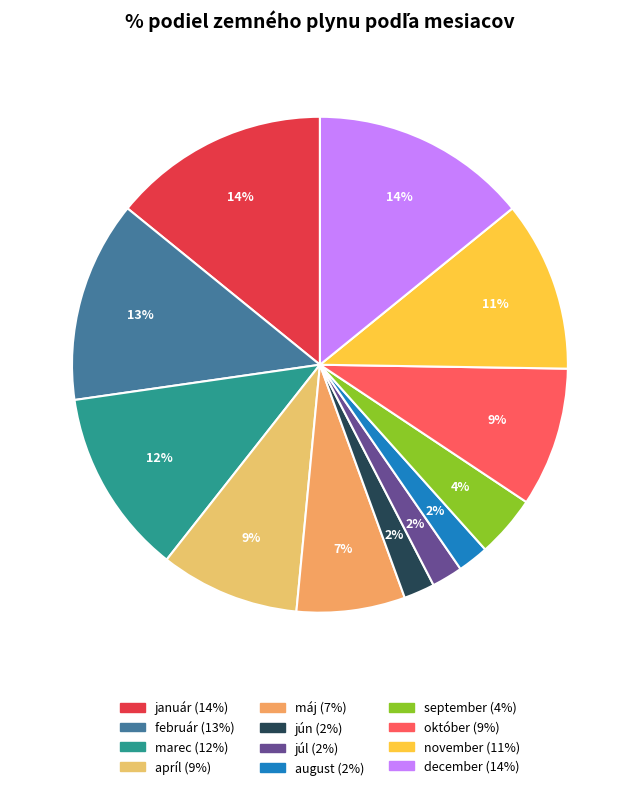

Count the number of slices in the pie.

12